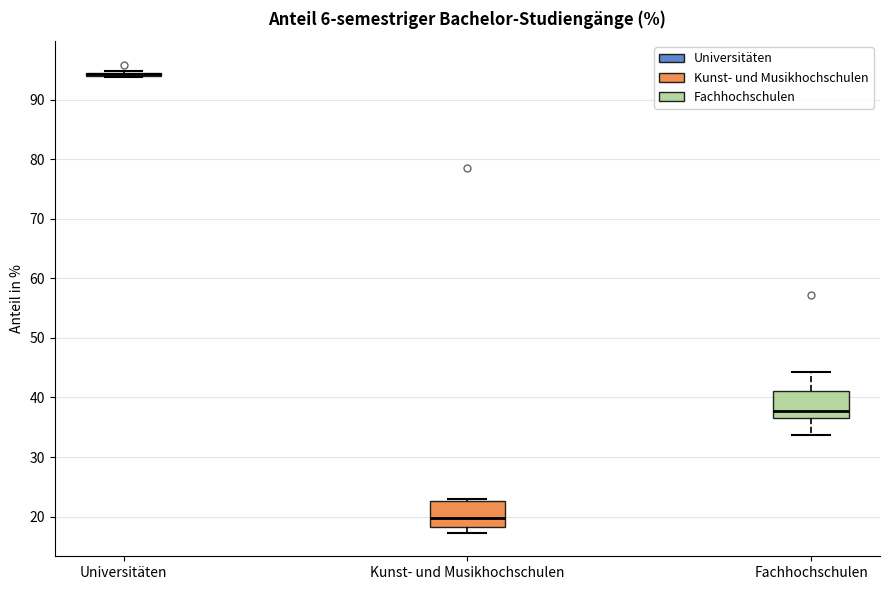

Reading left to right, transcribe this box plot: for each box, give where its median line is, the range the box spans, and where its two whiskers end, as read against the y-axis. The values are not printed on the chart, so give them approximately, as read against the axis.

Universitäten: box collapsed to a line at 94, whiskers 94 to 95
Kunst- und Musikhochschulen: median 20, box 18 to 23, whiskers 17 to 23 (just above the box's upper edge)
Fachhochschulen: median 38, box 37 to 41, whiskers 34 to 44